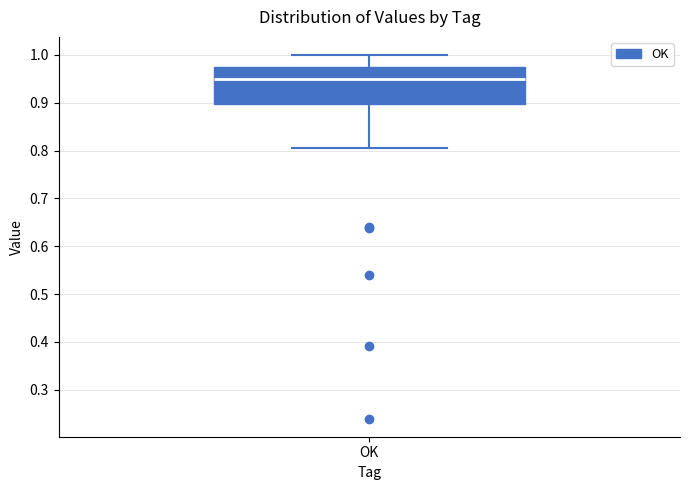

Read this box plot against the y-axis: the position of the median line, the range covered by the box, and the ends of both whiskers. The values are not printed on the chart, so give them approximately, as read against the axis.

median 0.95, box 0.90 to 0.98, whiskers 0.80 to 1.00